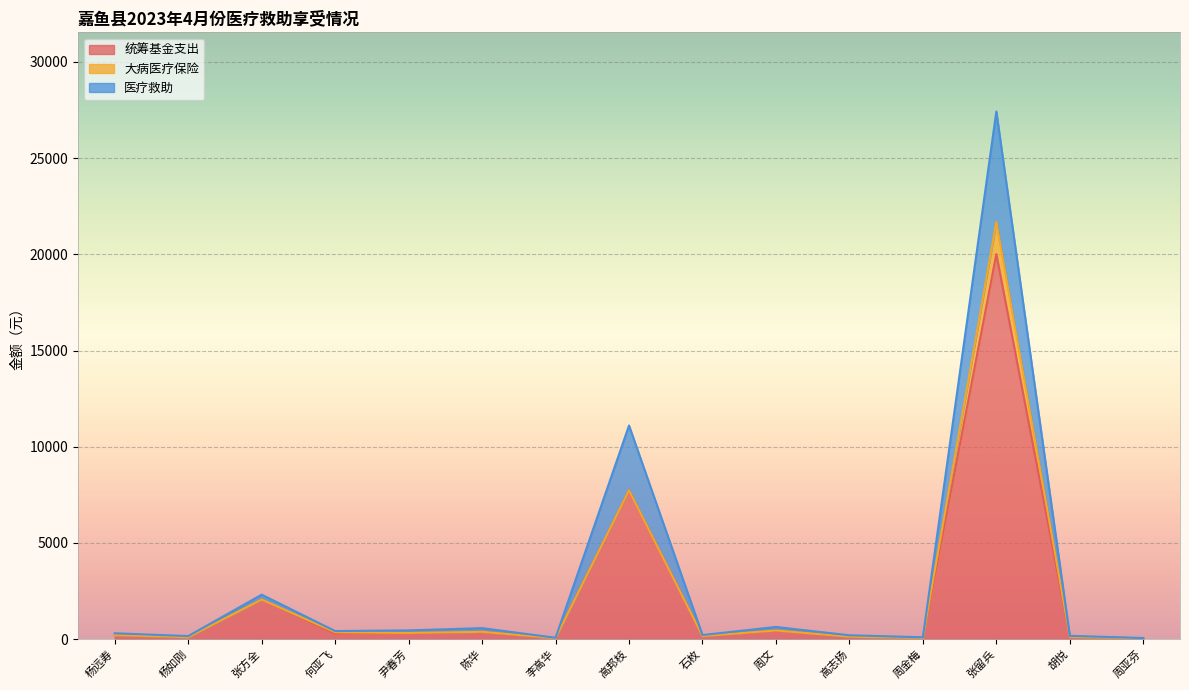

Does the chart display data point markers on the line(s)?

No